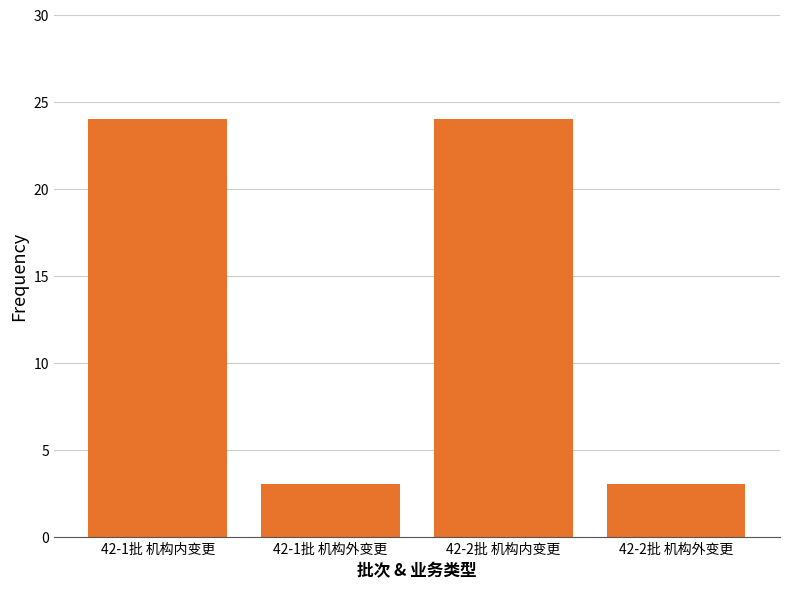

Reading left to right, list all the values displayed in this chart.

24	3	24	3